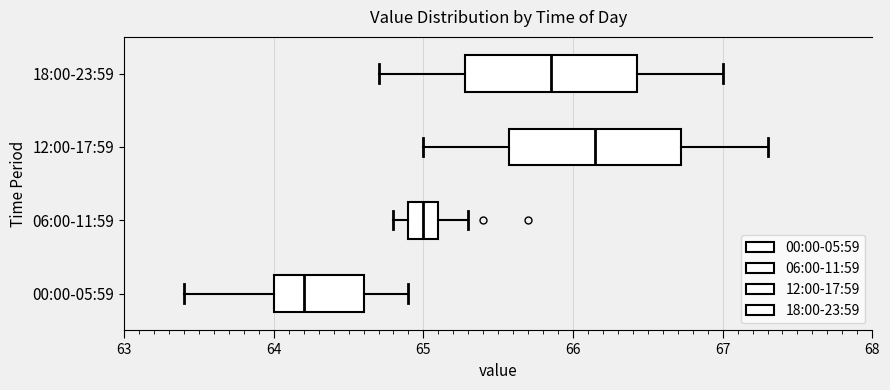

Which box has the furthest to the left median line?

00:00-05:59